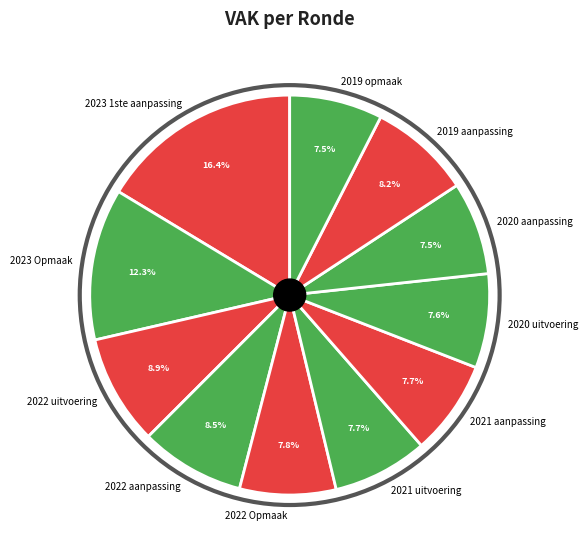

Which has a higher value, 2021 uitvoering or 2023 1ste aanpassing?

2023 1ste aanpassing